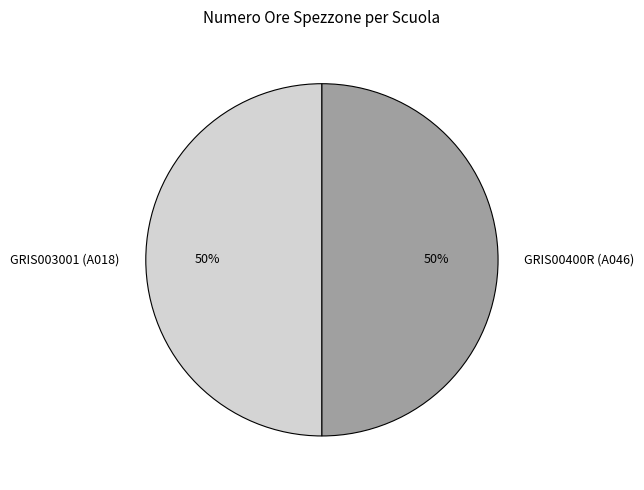

Is it true that GRIS003001 (A018) is 50% of the pie?

True